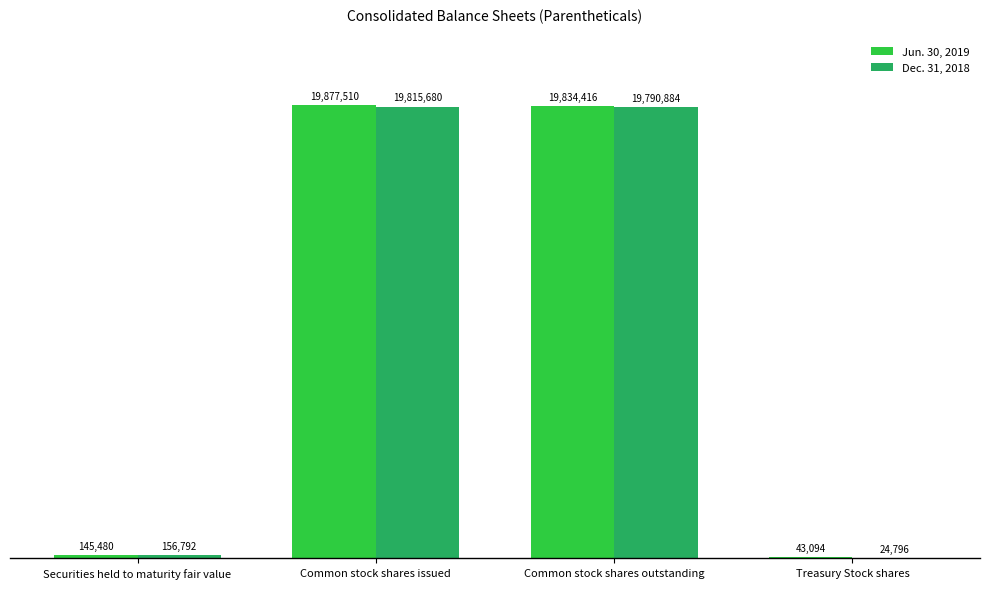

Are the bars grouped side by side (vs. stacked)?

Yes